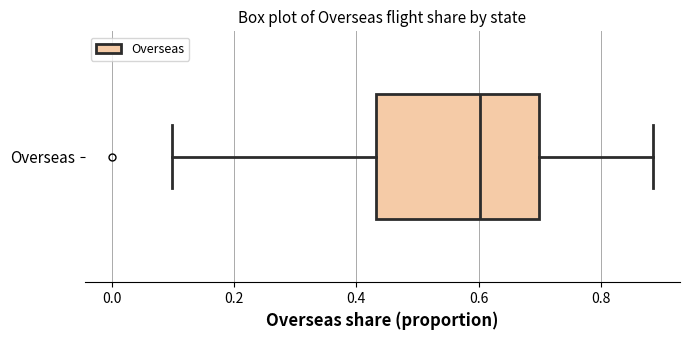

Where does the left whisker of the box for Overseas end on the x-axis? The values are not printed on the chart, so give them approximately, as read against the axis.

0.10